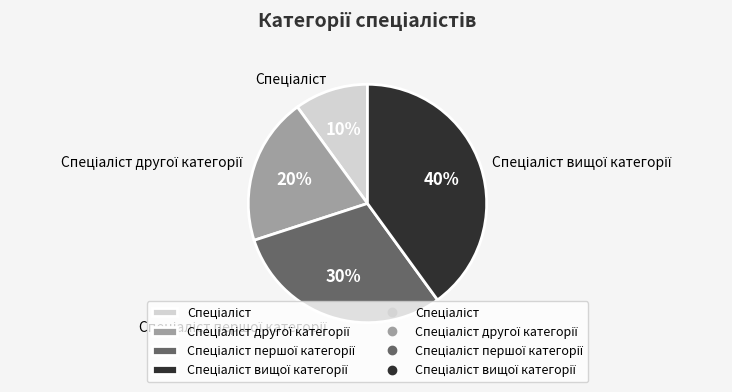

How many slices are in this pie chart?

4